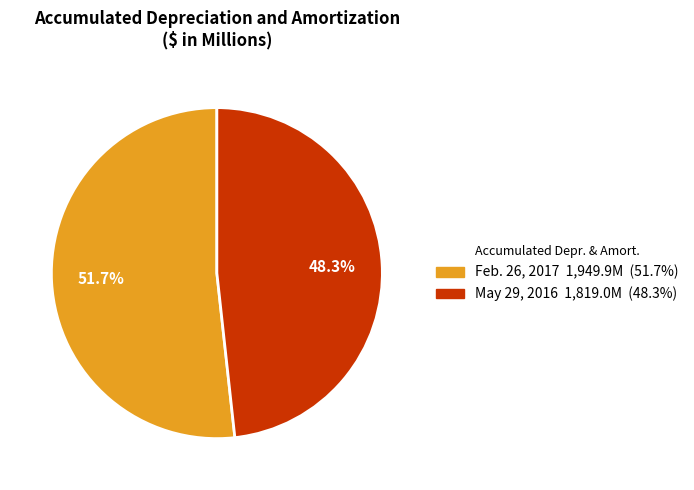

What portion of the pie excludes May 29, 2016?

51.7%